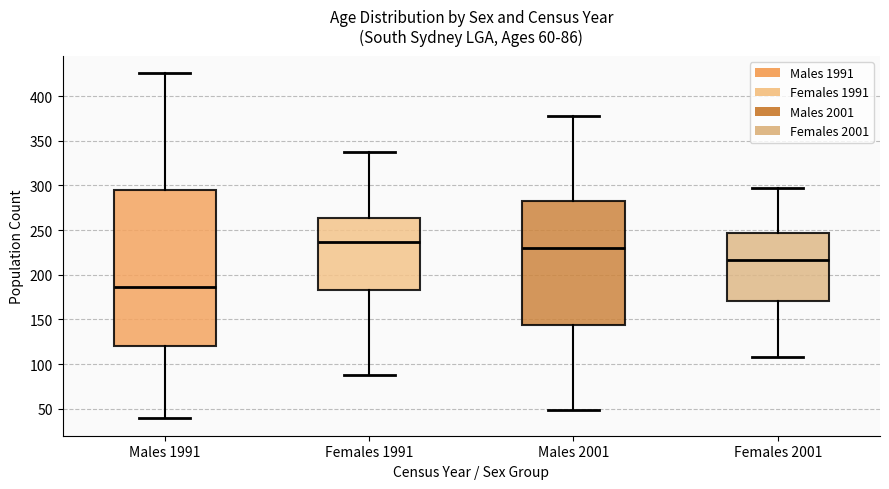

Which box has the lowest median line?

Males 1991